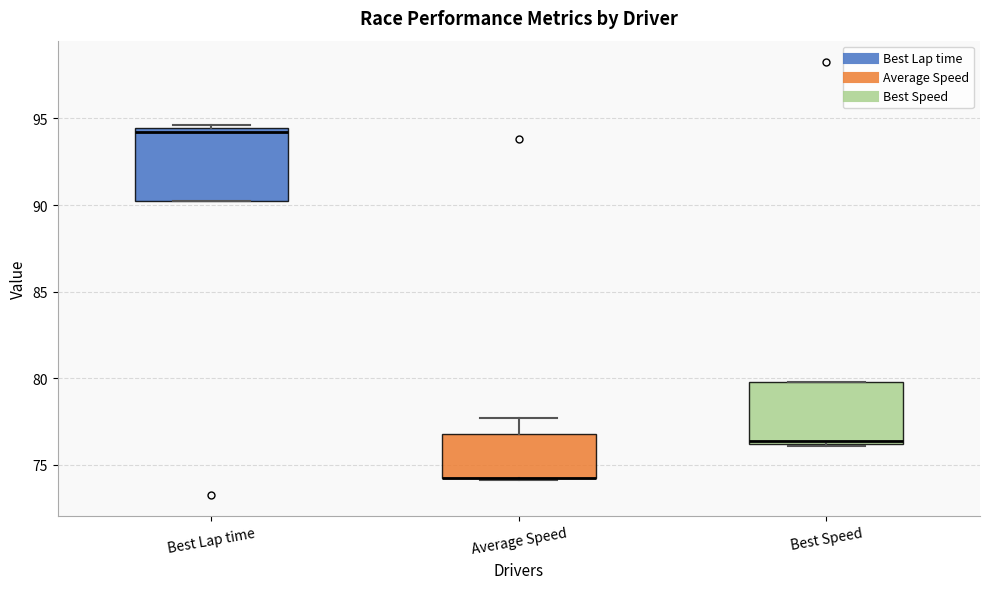

Reading left to right, transcribe this box plot: for each box, give where its median line is, the range the box spans, and where its two whiskers end, as read against the y-axis. The values are not printed on the chart, so give them approximately, as read against the axis.

Best Lap time: median 94.0, box 90.5 to 94.5, whiskers 90.0 to 94.5 (just above the box's upper edge)
Average Speed: median 74.5 (drawn on the box's lower edge), box 74.0 to 77.0, whiskers 74.0 to 77.5
Best Speed: median 76.5, box 76.0 to 80.0, whiskers 76.0 to 80.0